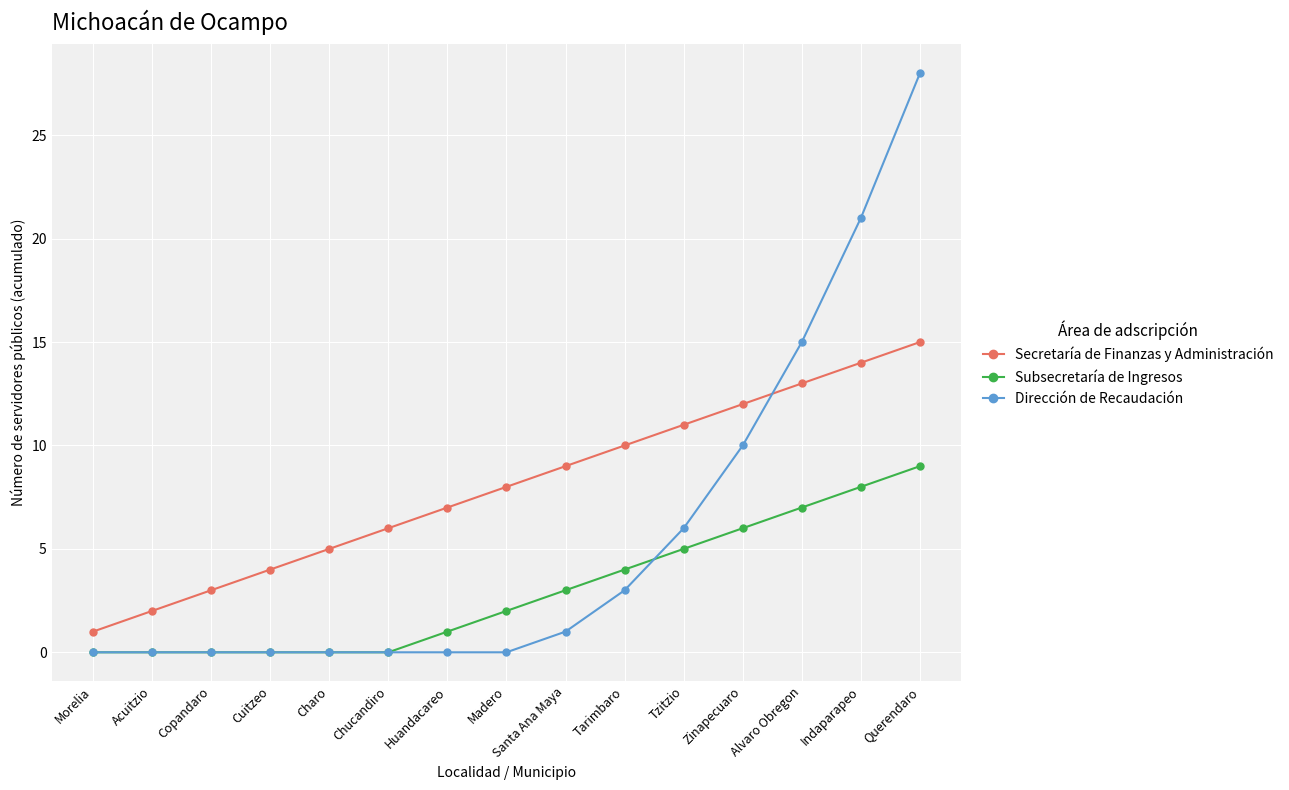

Reading right to left, extract all data points from this chart.

Secretaría de Finanzas y Administración: Querendaro=15	Indaparapeo=14	Alvaro Obregon=13	Zinapecuaro=12	Tzitzio=11	Tarimbaro=10	Santa Ana Maya=9	Madero=8	Huandacareo=7	Chucandiro=6	Charo=5	Cuitzeo=4	Copandaro=3	Acuitzio=2	Morelia=1
Subsecretaría de Ingresos: Querendaro=9	Indaparapeo=8	Alvaro Obregon=7	Zinapecuaro=6	Tzitzio=5	Tarimbaro=4	Santa Ana Maya=3	Madero=2	Huandacareo=1	Chucandiro=0	Charo=0	Cuitzeo=0	Copandaro=0	Acuitzio=0	Morelia=0
Dirección de Recaudación: Querendaro=28	Indaparapeo=21	Alvaro Obregon=15	Zinapecuaro=10	Tzitzio=6	Tarimbaro=3	Santa Ana Maya=1	Madero=0	Huandacareo=0	Chucandiro=0	Charo=0	Cuitzeo=0	Copandaro=0	Acuitzio=0	Morelia=0